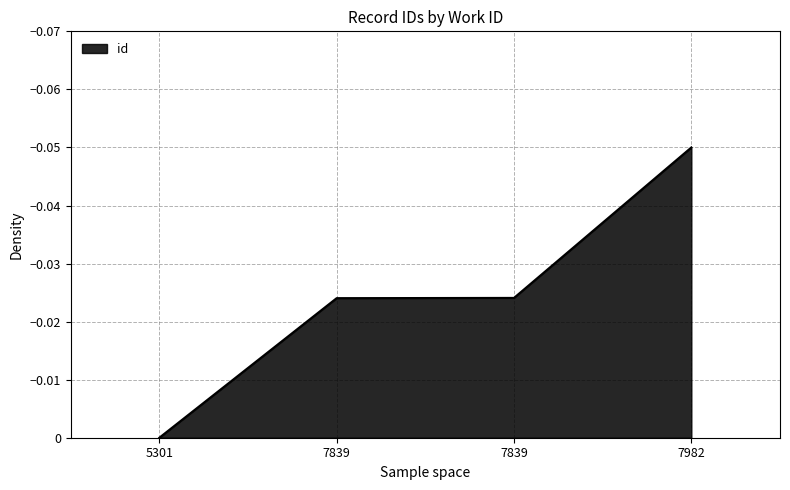

Does the chart display data point markers on the line(s)?

No